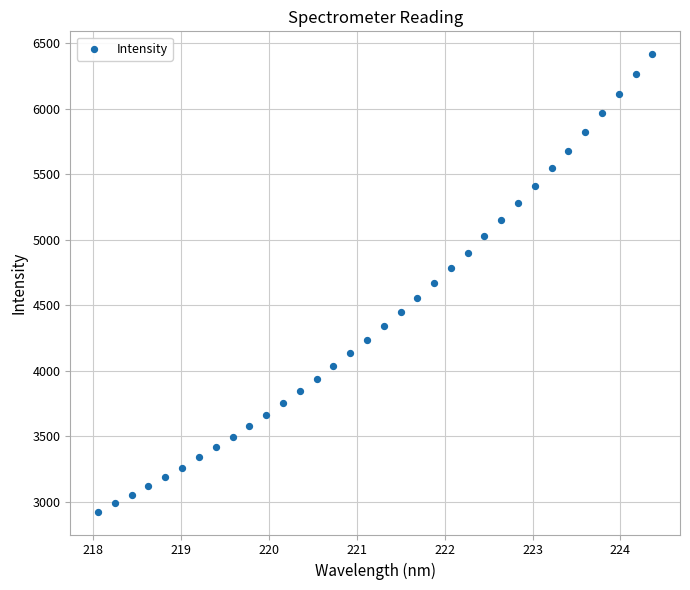

What is the range of X values (max minus min)?

6.3